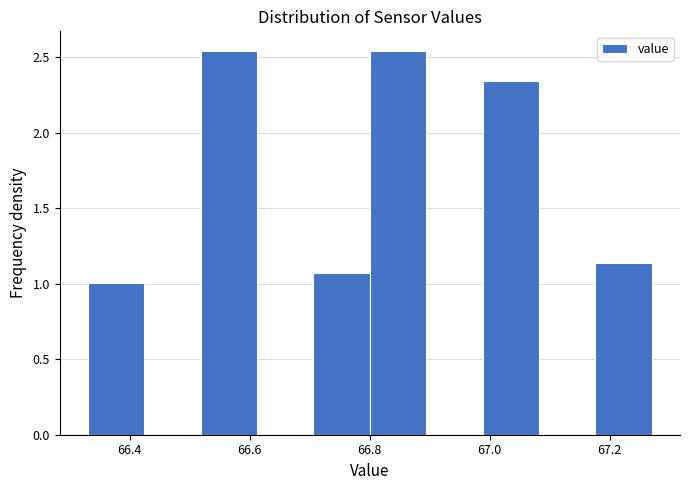

How tall is the bar that spans 66.706 to 66.800 on the x-axis? Neither the bar edges nor the heights are printed on the chart, so give them approximately, as read against the axes.

1.05